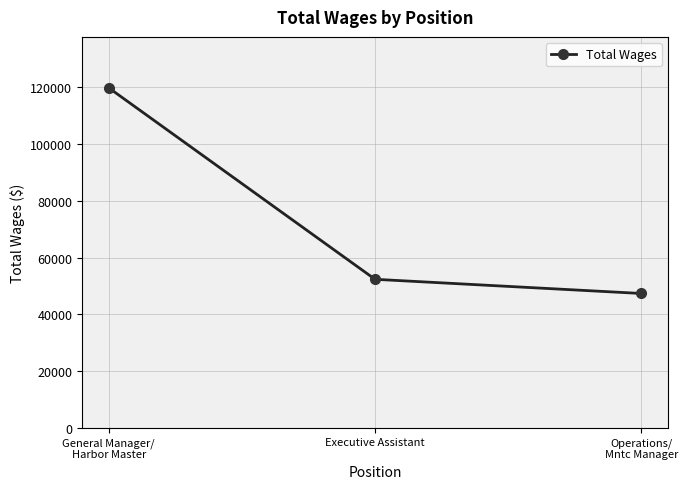

Reading right to left, what are all the values shown in this chart?

47323	52327	119869